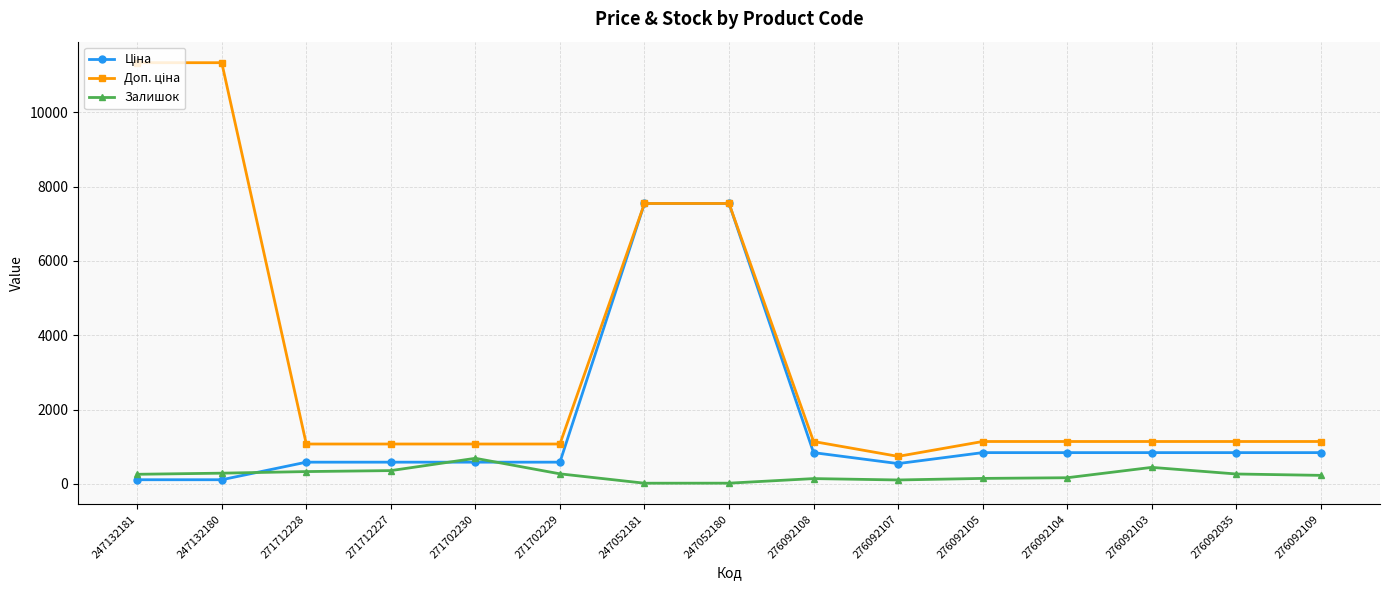

What is the highest value of the Залишок series?

690.0